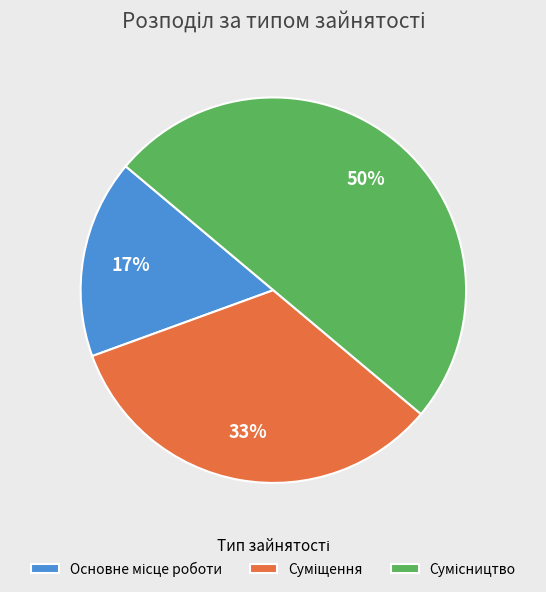

To the nearest percent, what is the average slice percentage?

33%